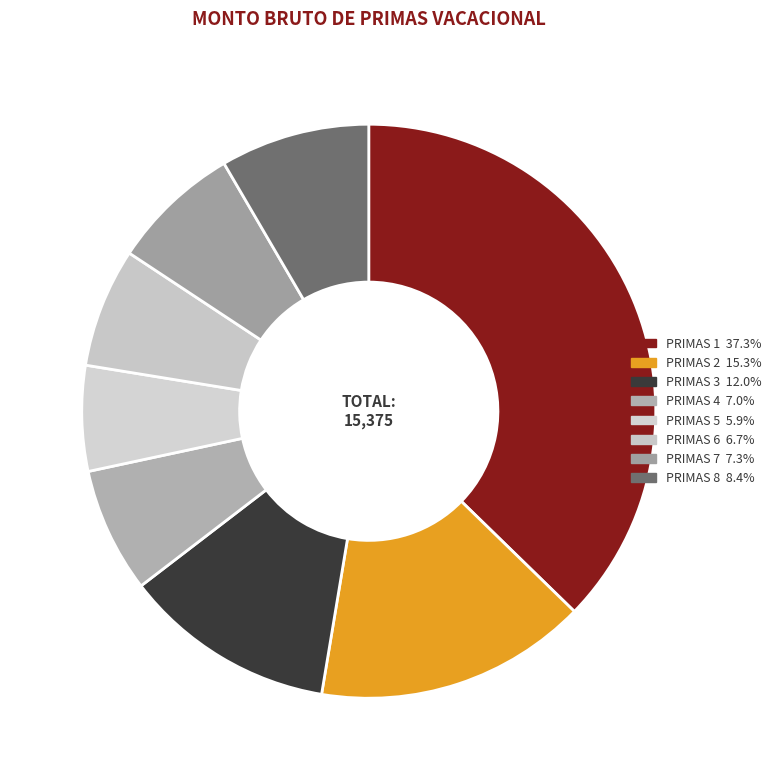

How many slices are in this pie chart?

8